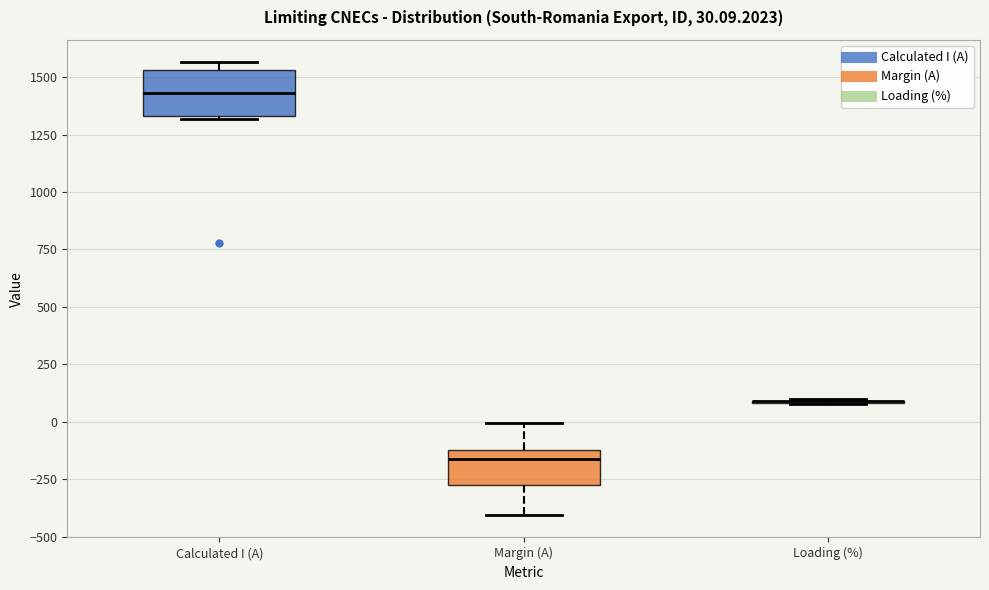

Comparing the boxes themselves (not the whiskers), which one is the tallest?

Calculated I (A)